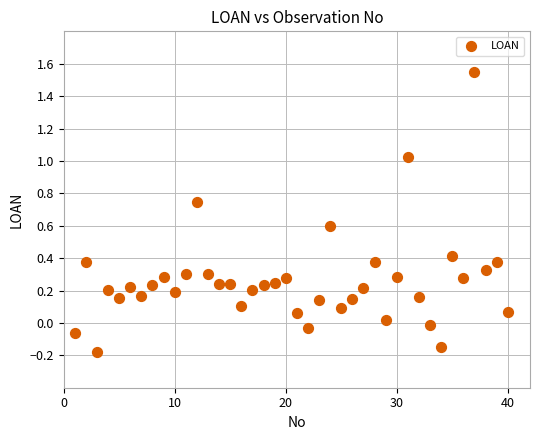

What is the range of Y values (max minus min)?

1.7